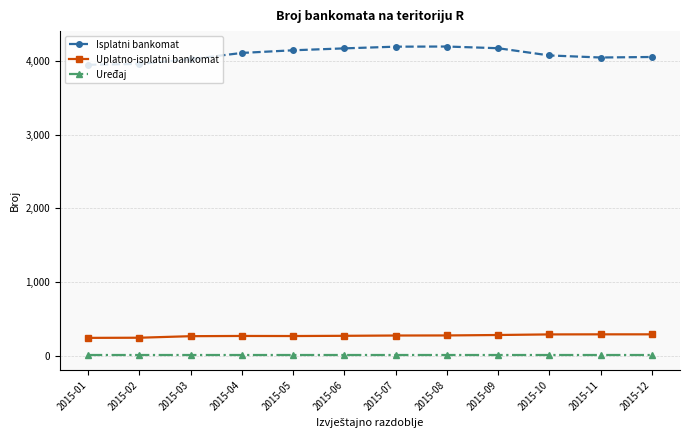

Which series has the largest range (max minus min)?

Isplatni bankomat